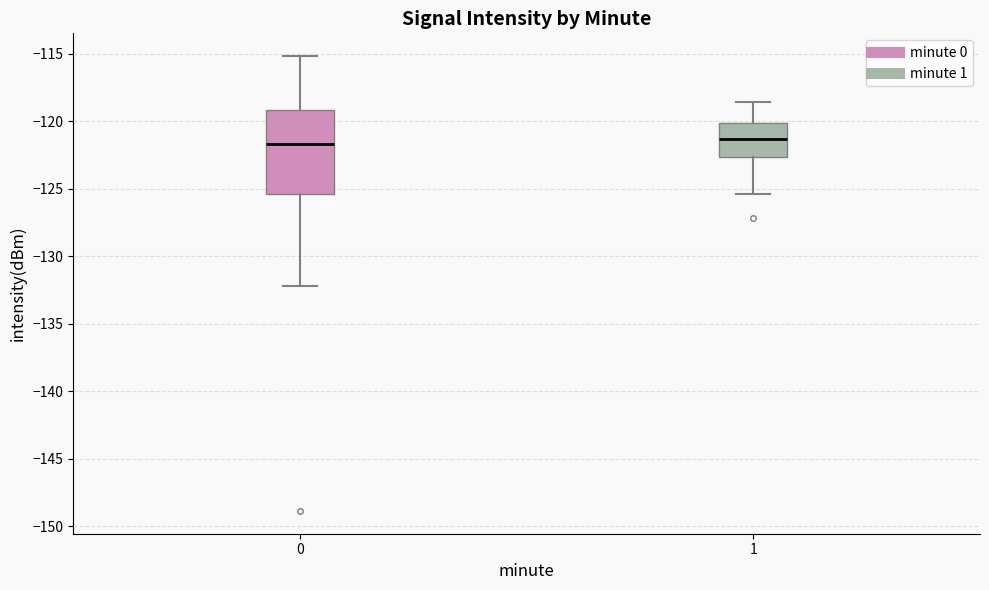

Comparing the boxes themselves (not the whiskers), which one is the tallest?

0